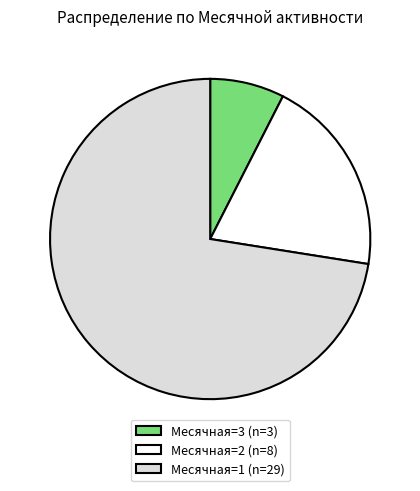

The Месячная=1 (n=29) slice represents 72% of the pie. True or false?

True